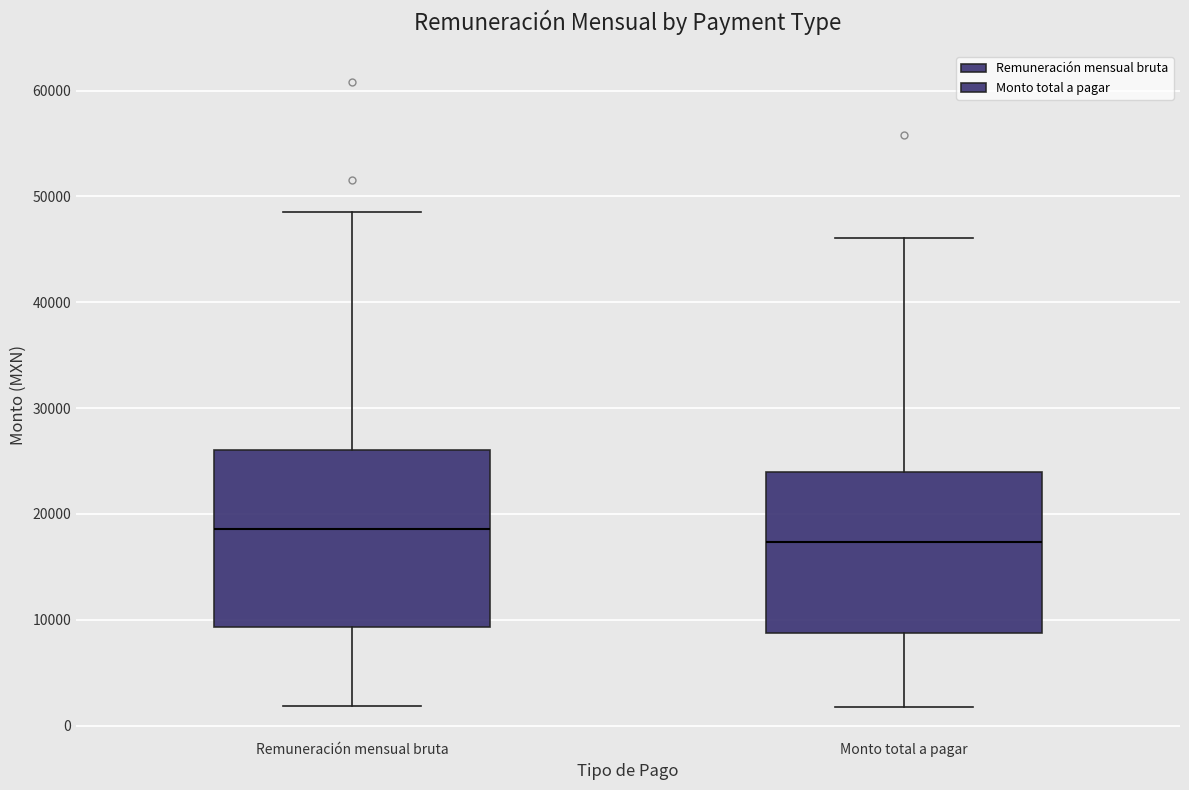

Reading left to right, read every box against the y-axis: the position of its median line, the range the box covers, and the ends of its whiskers. The values are not printed on the chart, so give them approximately, as read against the axis.

Remuneración mensual bruta: median 19000, box 9000 to 26000, whiskers 2000 to 49000
Monto total a pagar: median 17000, box 9000 to 24000, whiskers 2000 to 46000